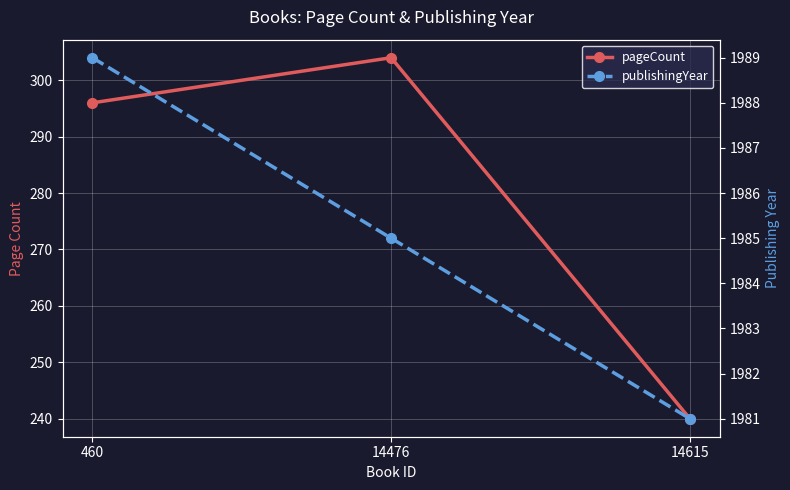

What is the average value of the publishingYear series?

1985